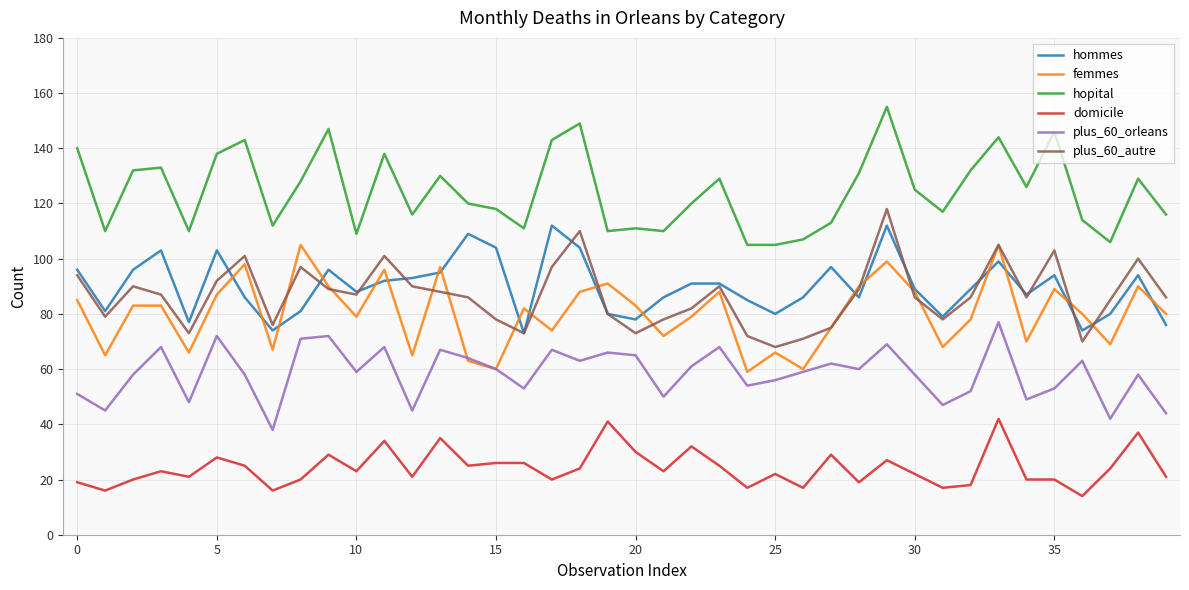

In plus_60_autre, how many points are higher than both neighbors (excluding endpoints)?

10